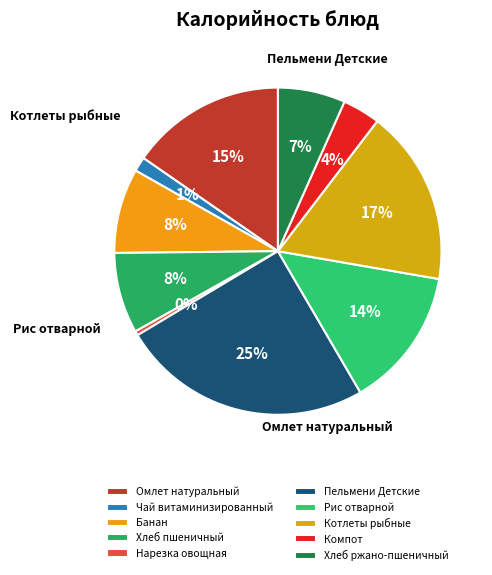

Which has a higher value, Банан or Хлеб ржано-пшеничный?

Банан